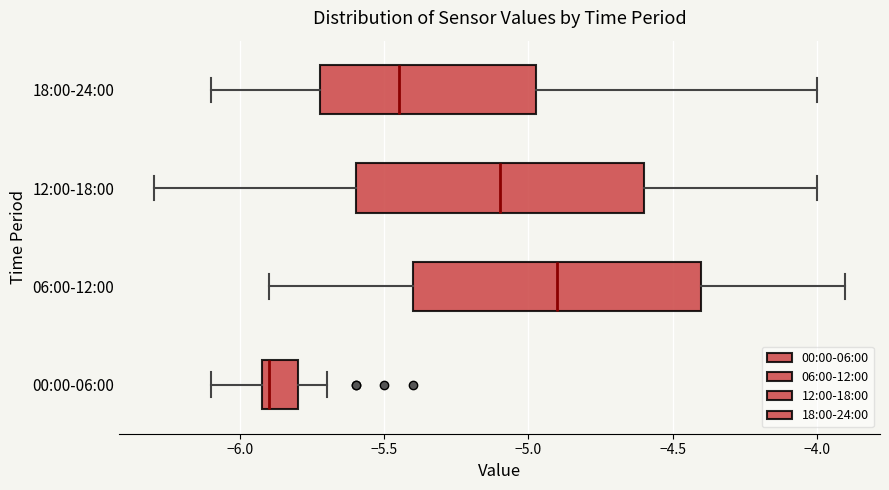

Which box has the furthest to the left median line?

00:00-06:00